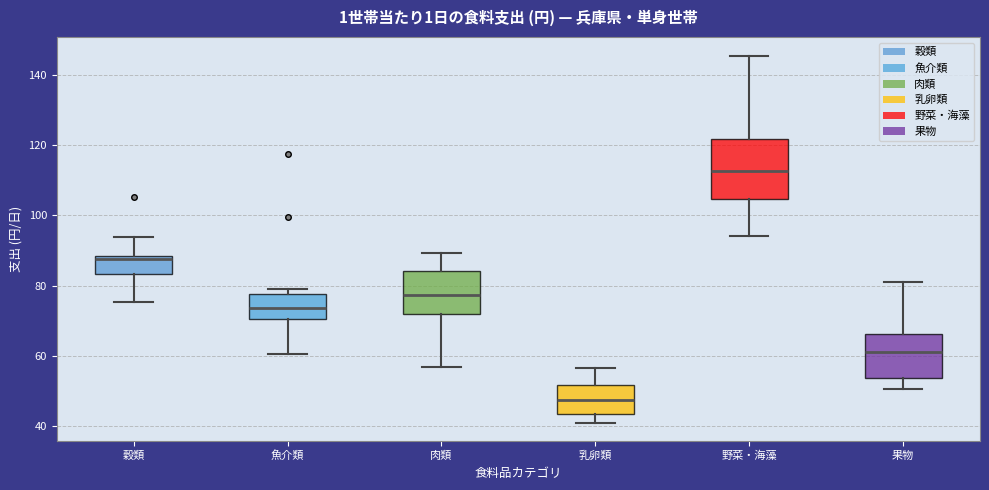

Which box is the tallest, from its lower edge to its upper edge?

野菜・海藻